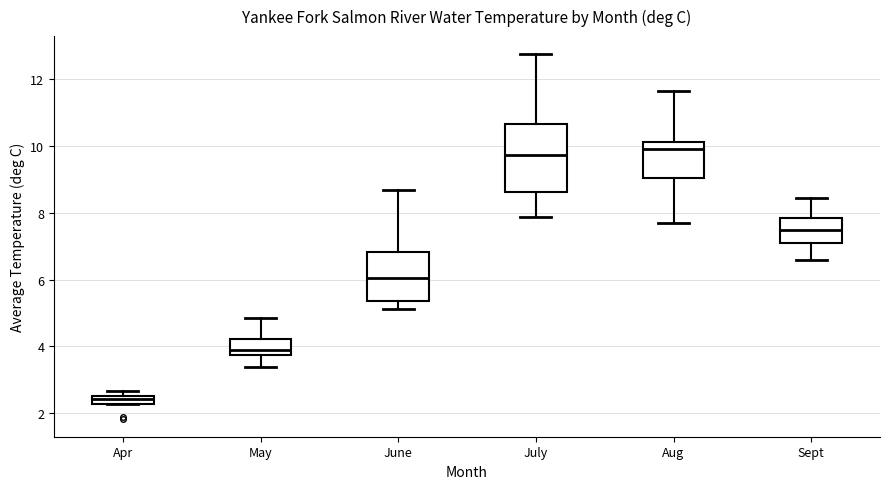

Where does the lower whisker of the box for June end on the y-axis? The values are not printed on the chart, so give them approximately, as read against the axis.

5.2